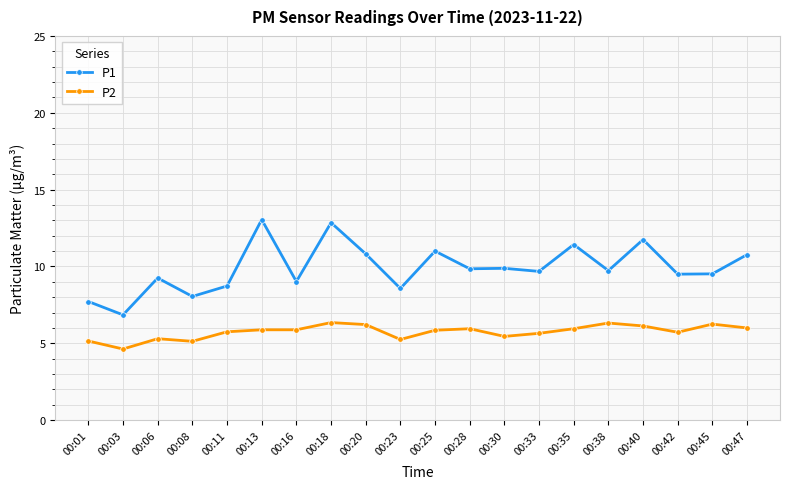

What is the total value across all series at 00:06?

14.6